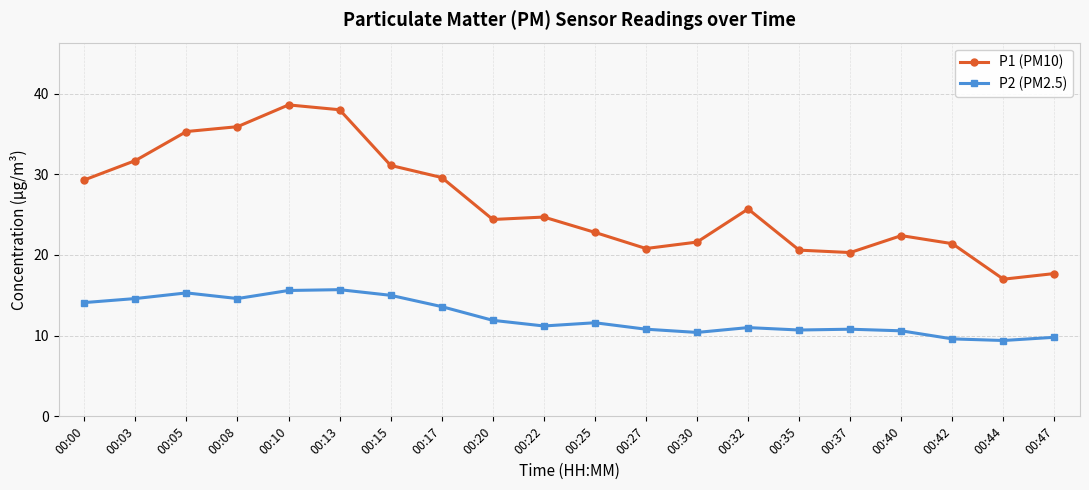

What is the greatest value displayed?

38.6